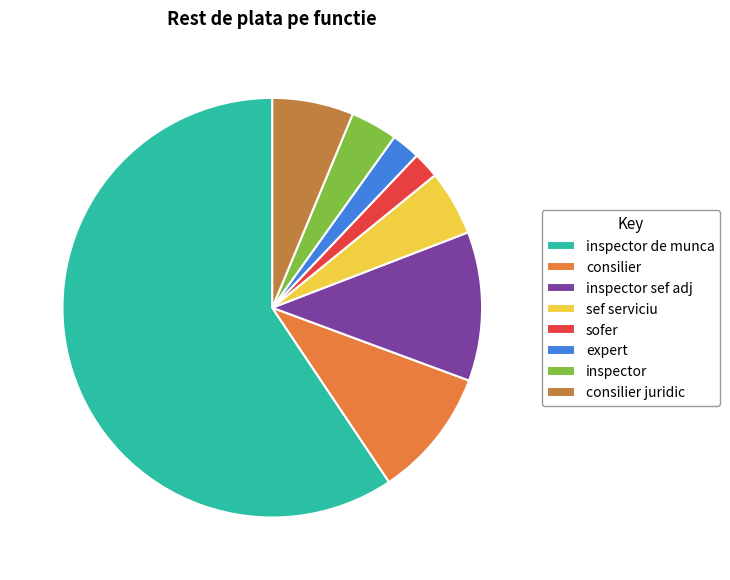

Does inspector de munca account for over 50% of the chart?

Yes